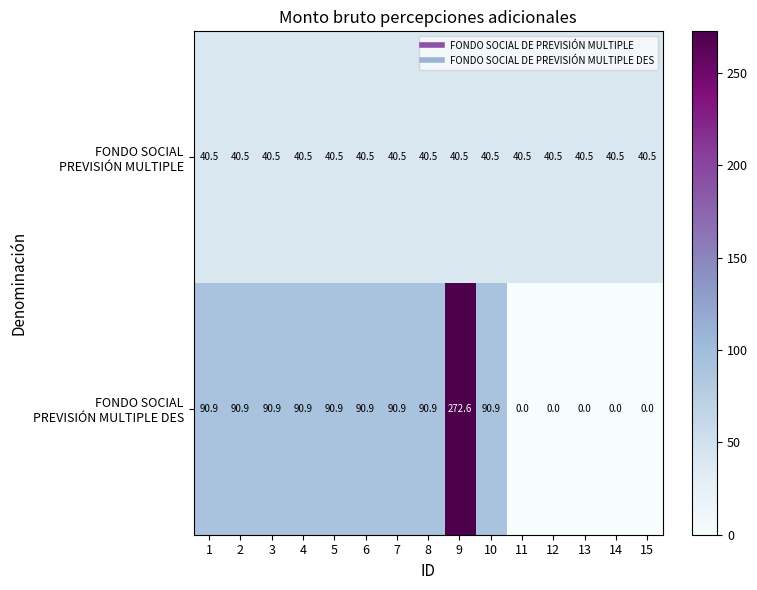

What is the spread (max minus min) of values at 13?

40.5